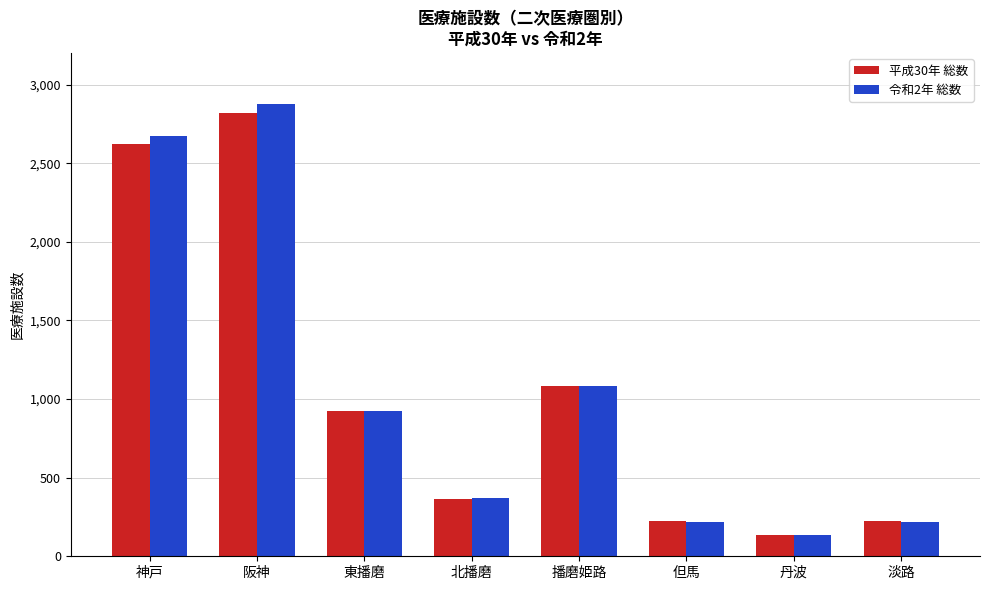

What is the total value across all series at 但馬?

446